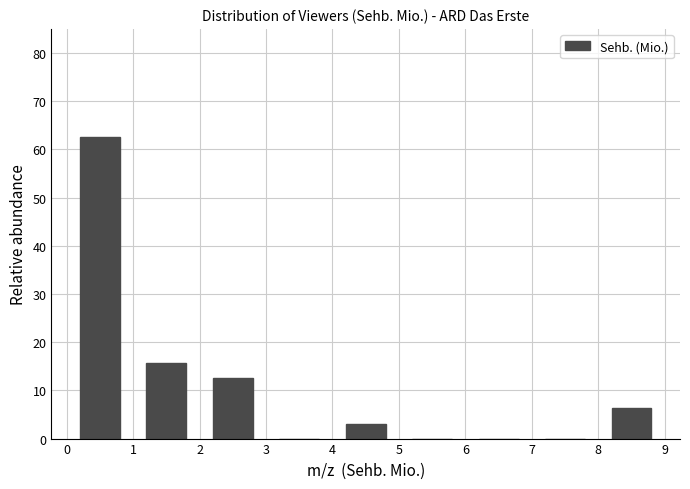

Over which range of the x-axis is the bar tallest?

0 to 1